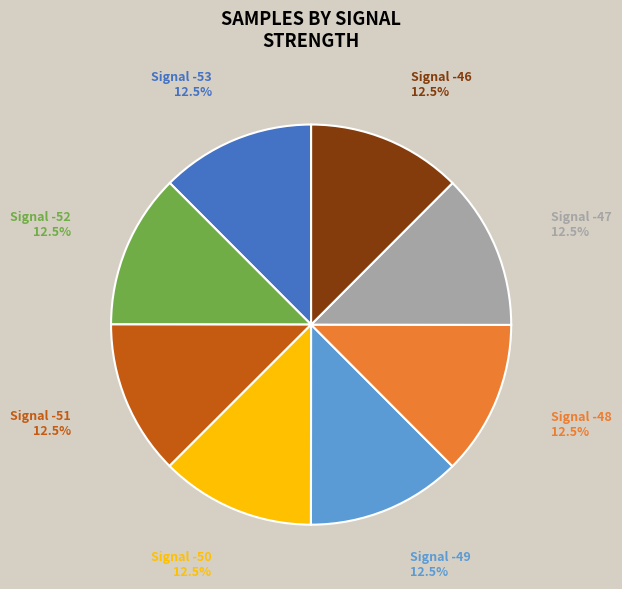

Is there a majority slice in this chart?

No